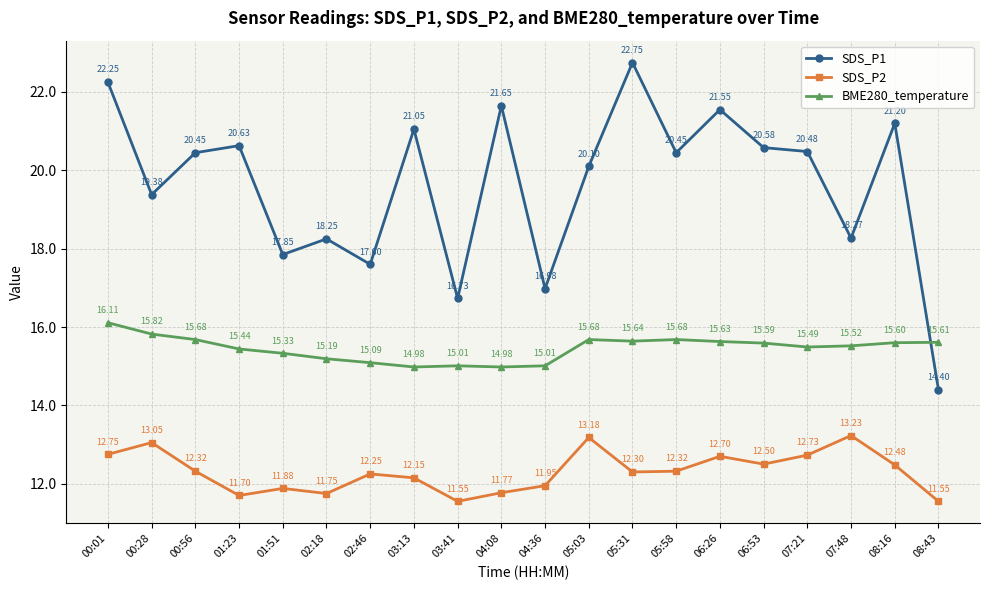

Is it true that SDS_P2 equals 3.7 at 02:46?

False